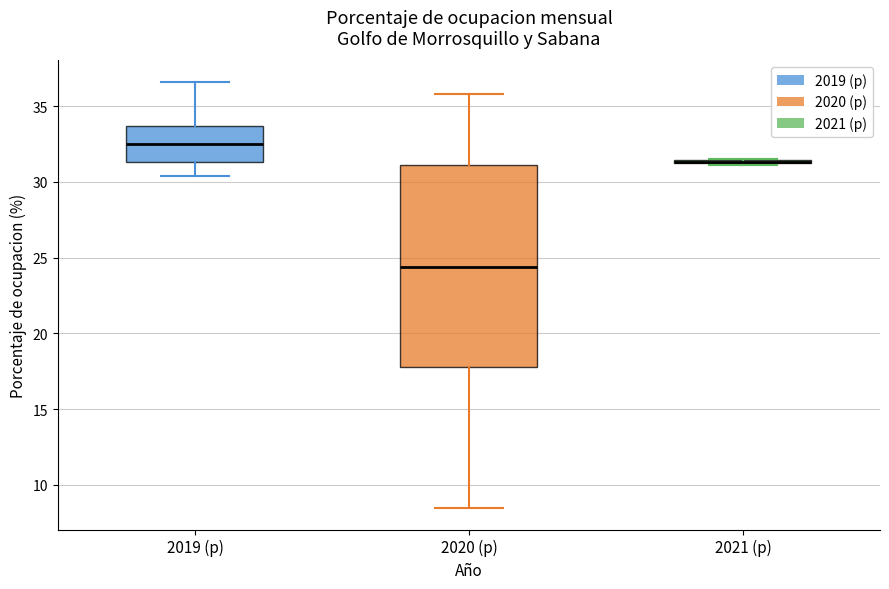

Where is the lower edge of the box for 2019 (p) on the y-axis? The values are not printed on the chart, so give them approximately, as read against the axis.

31.5